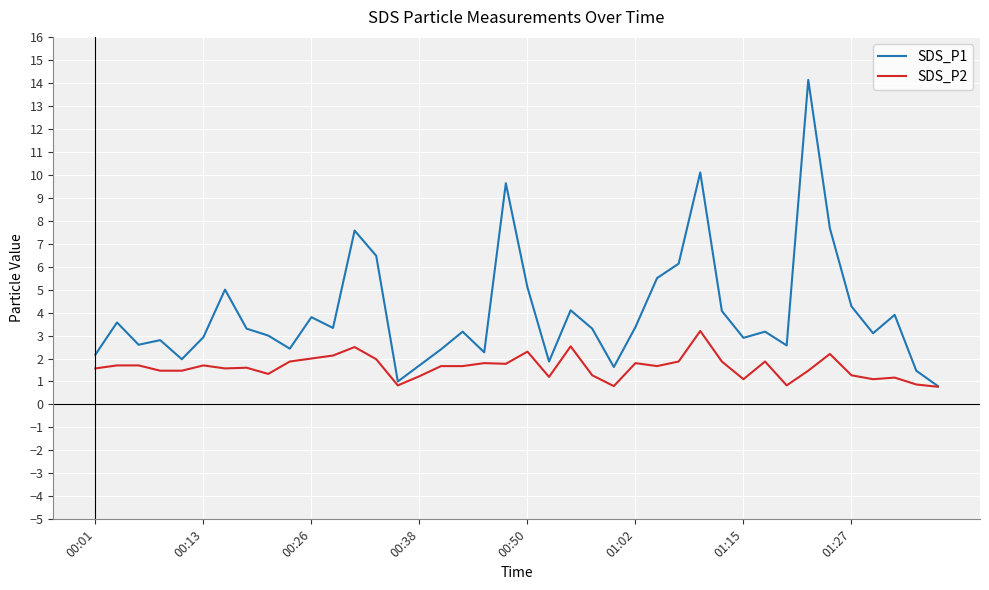

Which series has the largest total across all categories?

SDS_P1